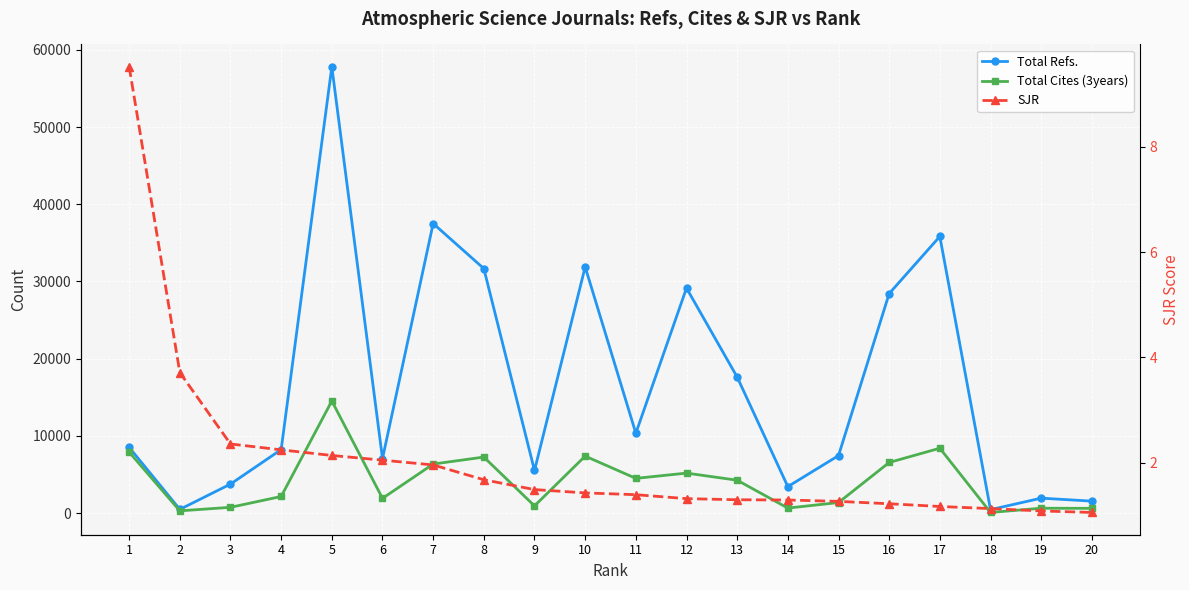

The value of Total Cites (3years) at 2 is 104.9. True or false?

False